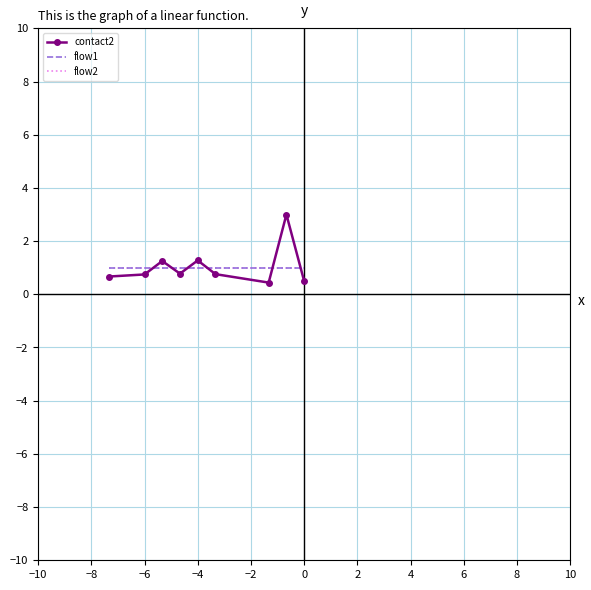

Reading right to left, transcribe all the data shown in this chart.

contact2: 0.5	3.0	0.4	0.8	1.3	0.8	1.3	0.7	0.7
flow1: 1.0	1.0	1.0	1.0	1.0	1.0	1.0	1.0	1.0
flow2: 1.0	1.0	1.0	1.0	1.0	1.0	1.0	1.0	1.0